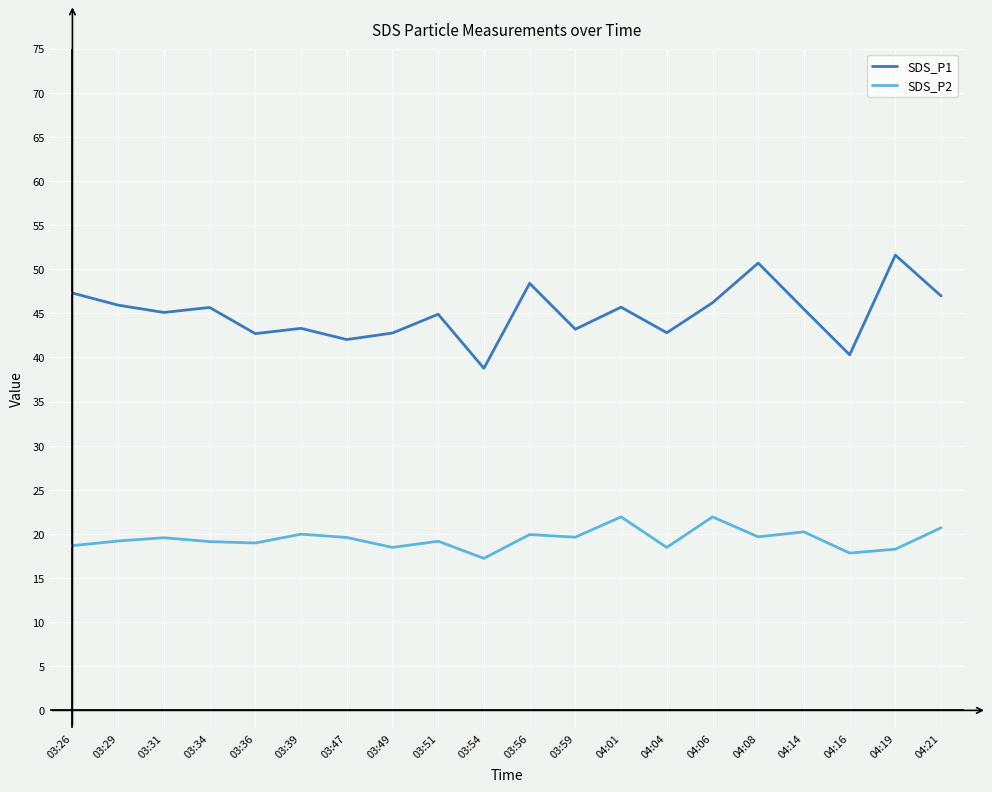

The SDS_P2 series shows 6.4 at 03:49. True or false?

False